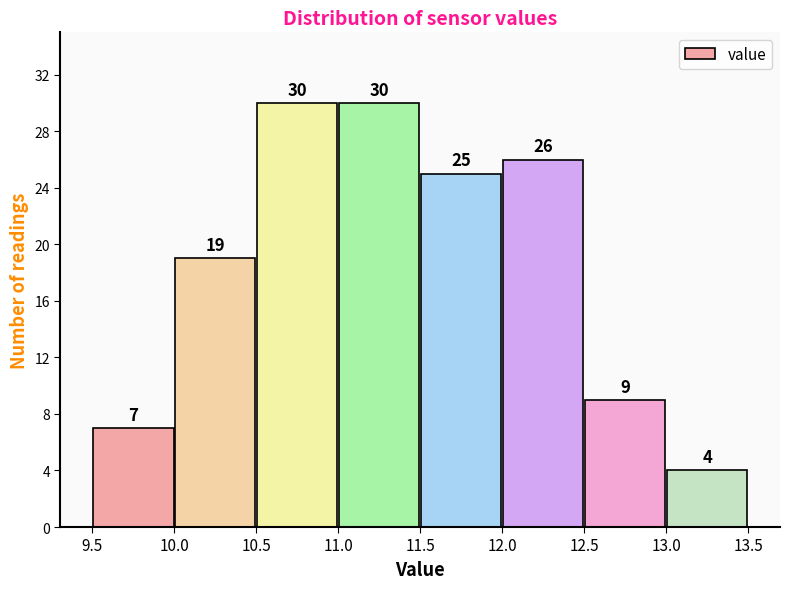

What is the height of the bar covering 10.0 to 10.5 on the x-axis?

19